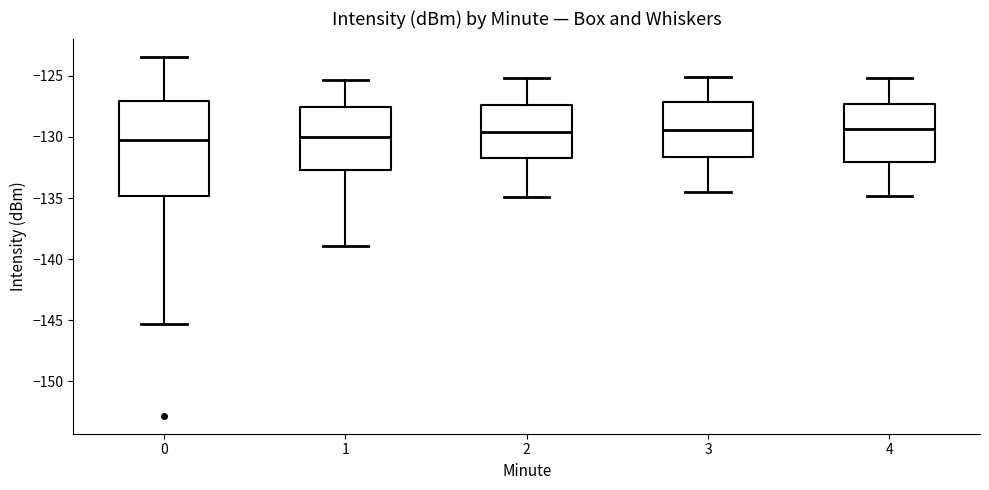

Where is the upper edge of the box at x = 1 on the y-axis? The values are not printed on the chart, so give them approximately, as read against the axis.

-127.5